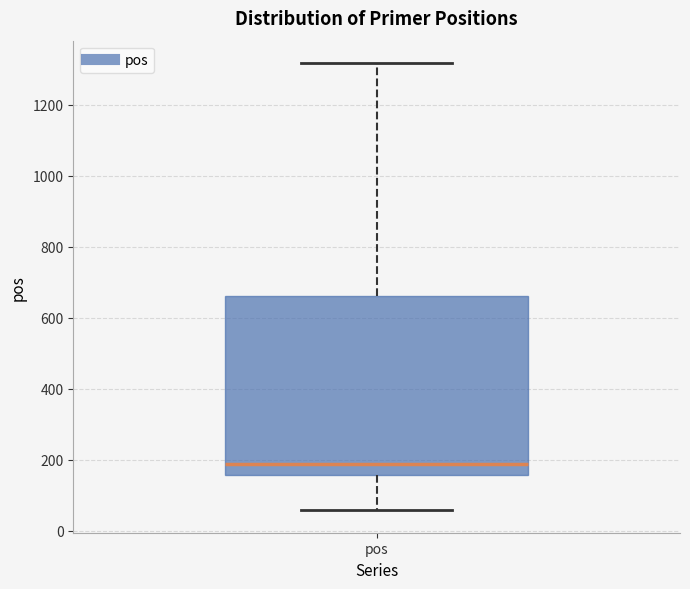

Read this box plot against the y-axis: the position of the median line, the range covered by the box, and the ends of both whiskers. The values are not printed on the chart, so give them approximately, as read against the axis.

median 180, box 160 to 660, whiskers 60 to 1320